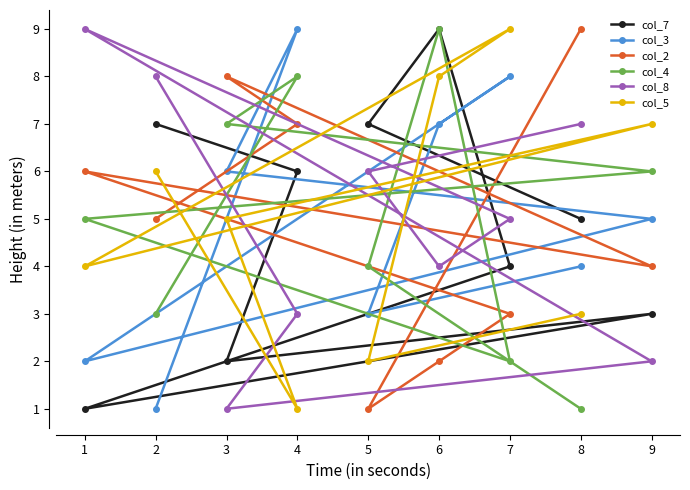

The value of col_4 at 9 is 6. True or false?

True